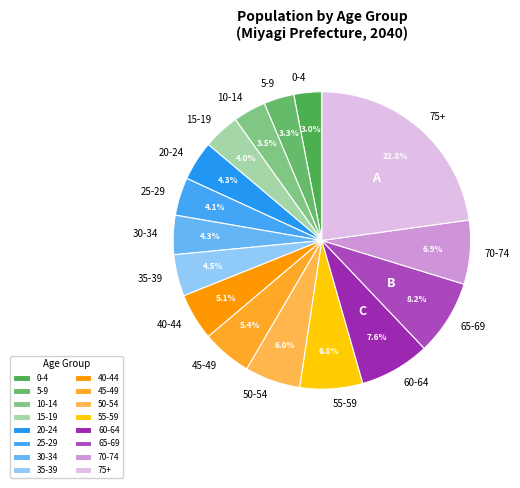

True or false: 65-69 accounts for 8% of the total.

True